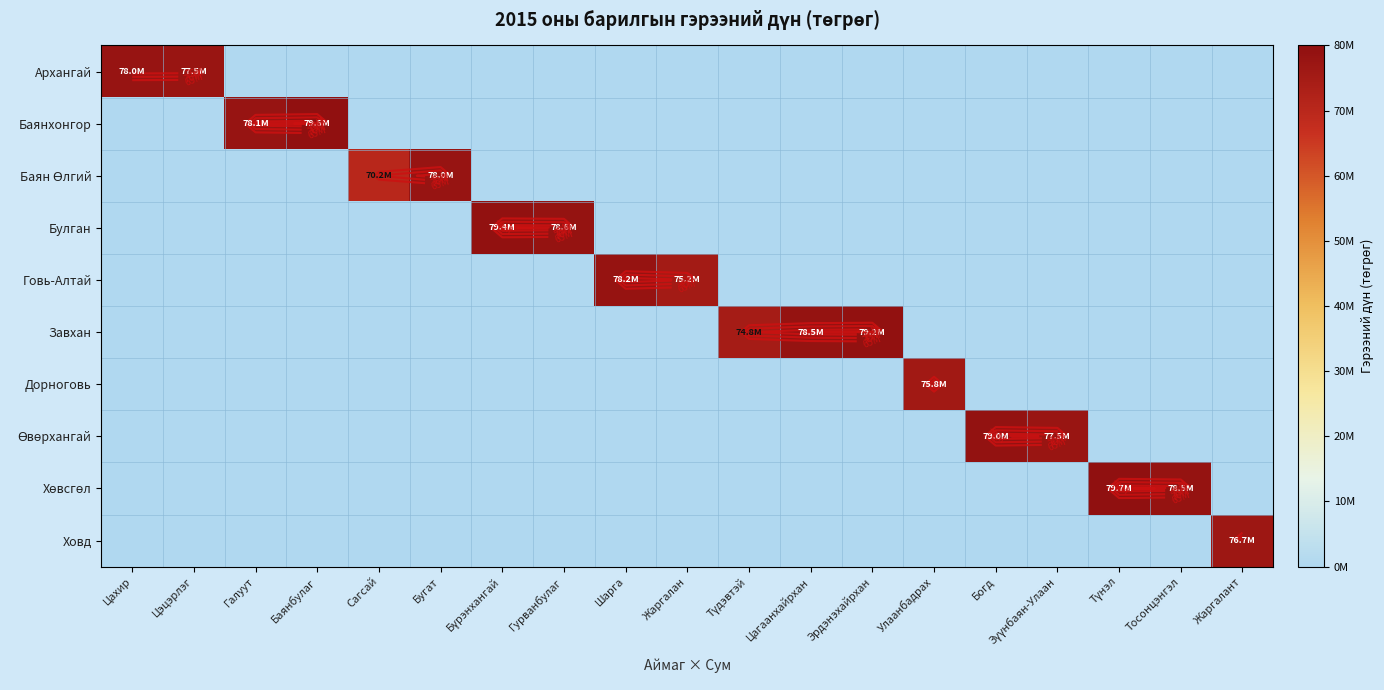

Which series has the largest total across all categories?

Завхан